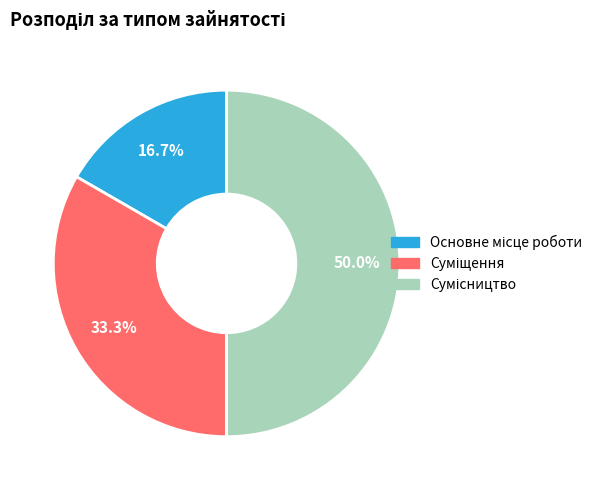

To the nearest percent, what is the average slice percentage?

33%